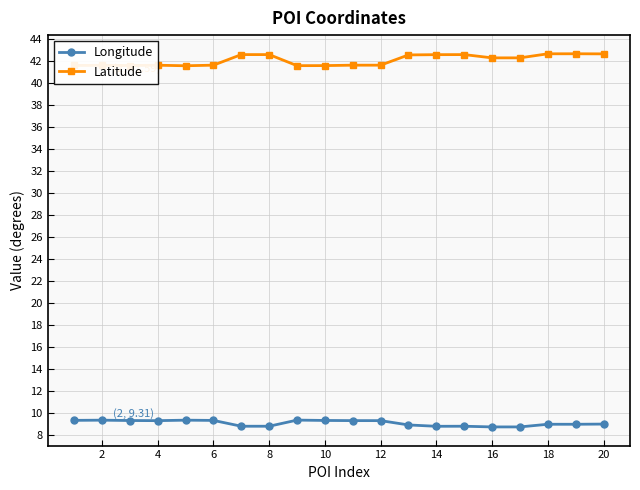

What is the greatest value displayed?

42.6